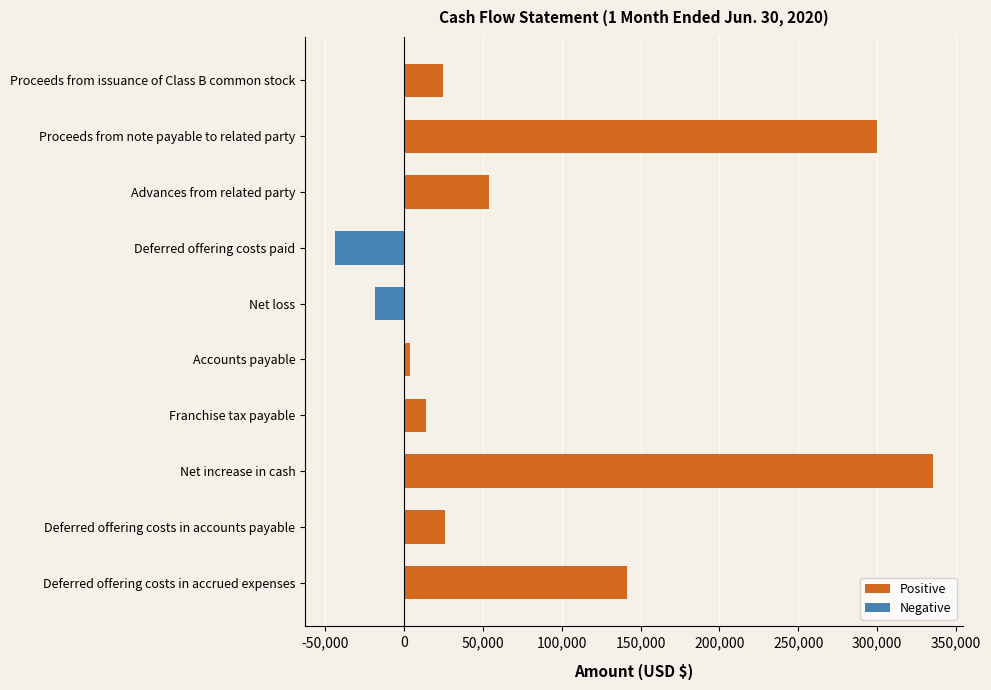

The value at Net increase in cash is 335322. True or false?

True